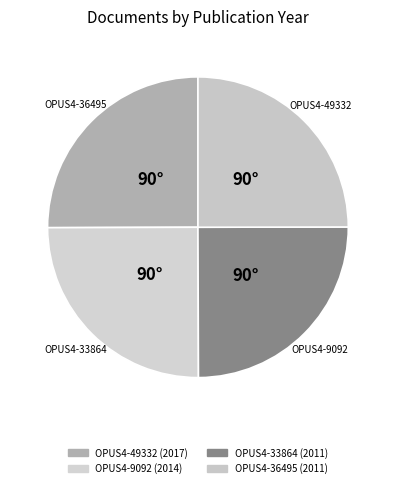

To the nearest percent, what portion does OPUS4-49332 represent?

25%